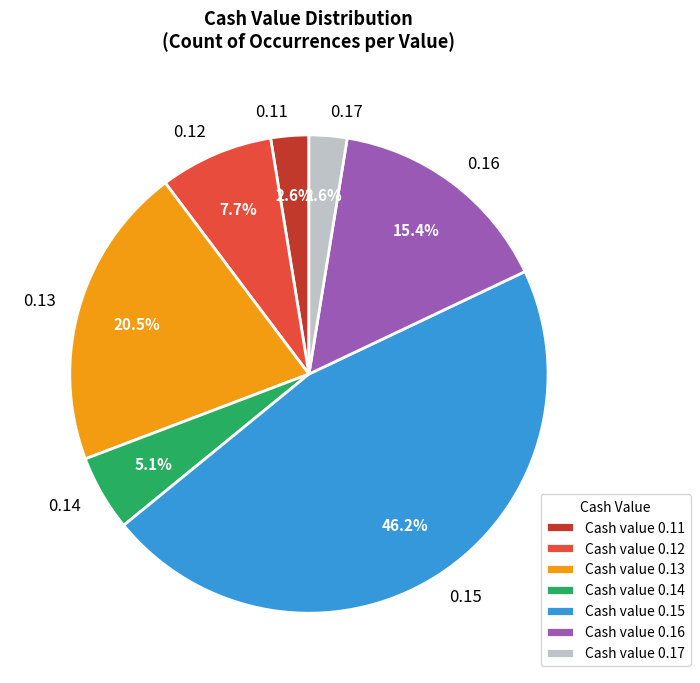

Do 0.17 and 0.14 together represent more than half of the pie?

No